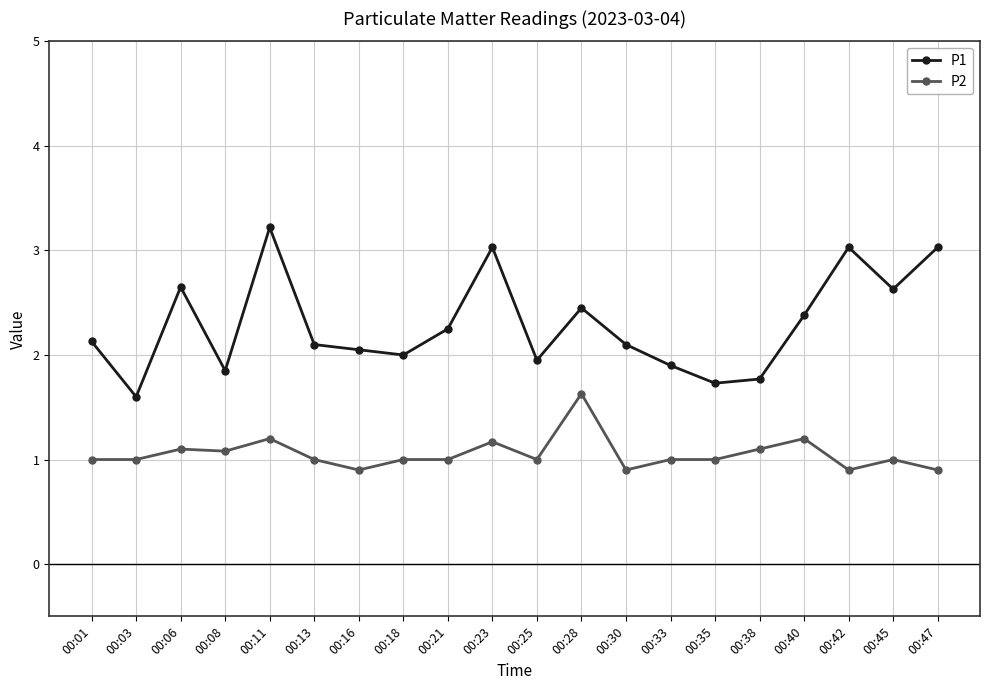

How many P2 values are between 1 and 2?

16